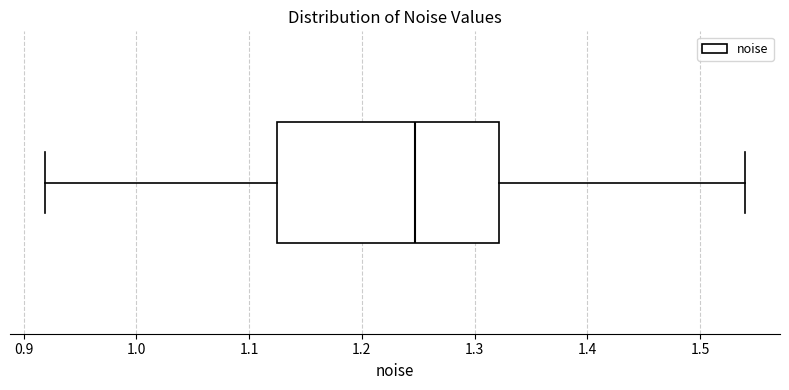

Read this box plot against the x-axis: the position of the median line, the range covered by the box, and the ends of both whiskers. The values are not printed on the chart, so give them approximately, as read against the axis.

median 1.25, box 1.12 to 1.32, whiskers 0.92 to 1.54